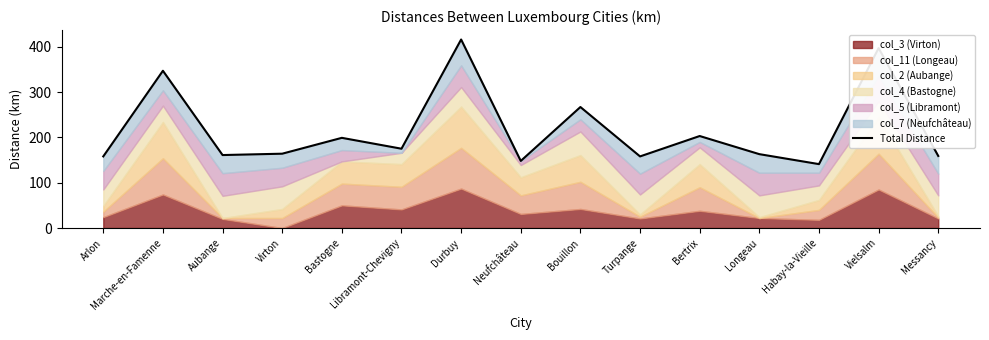

The chart shows a value of 148 at Neufchâteau. True or false?

True